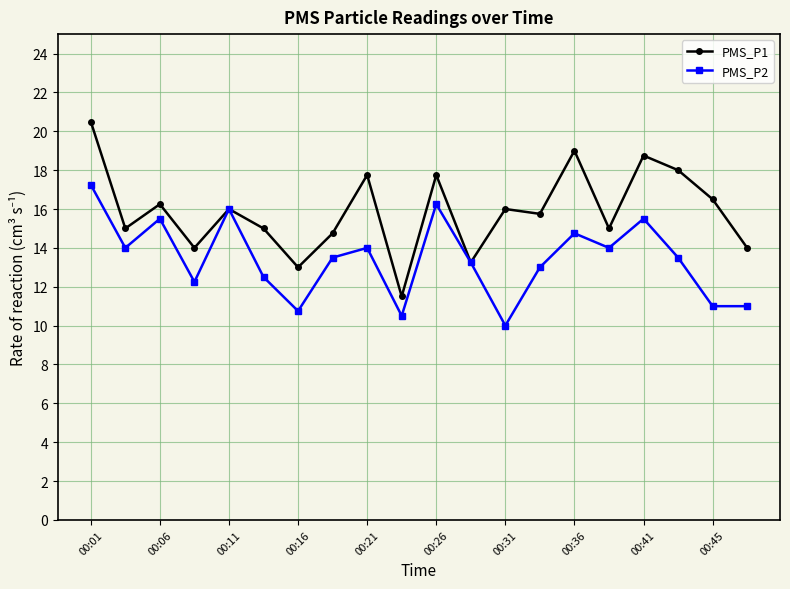

What is the sum of all PMS_P2 values?

268.5